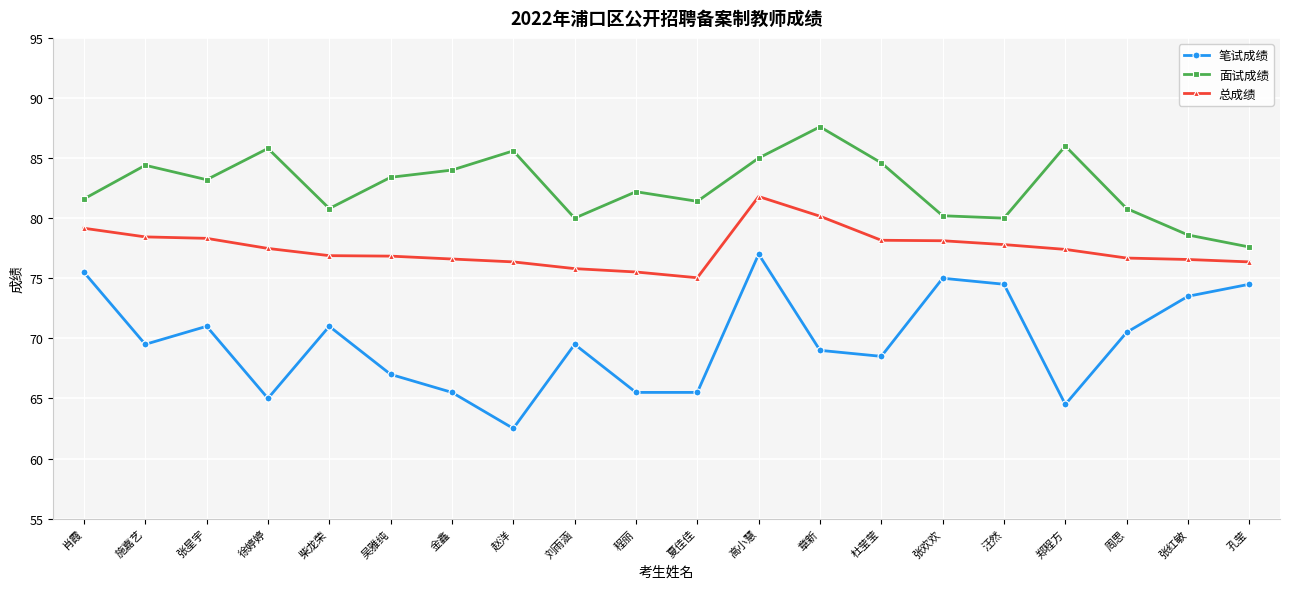

Which series has the largest total across all categories?

面试成绩